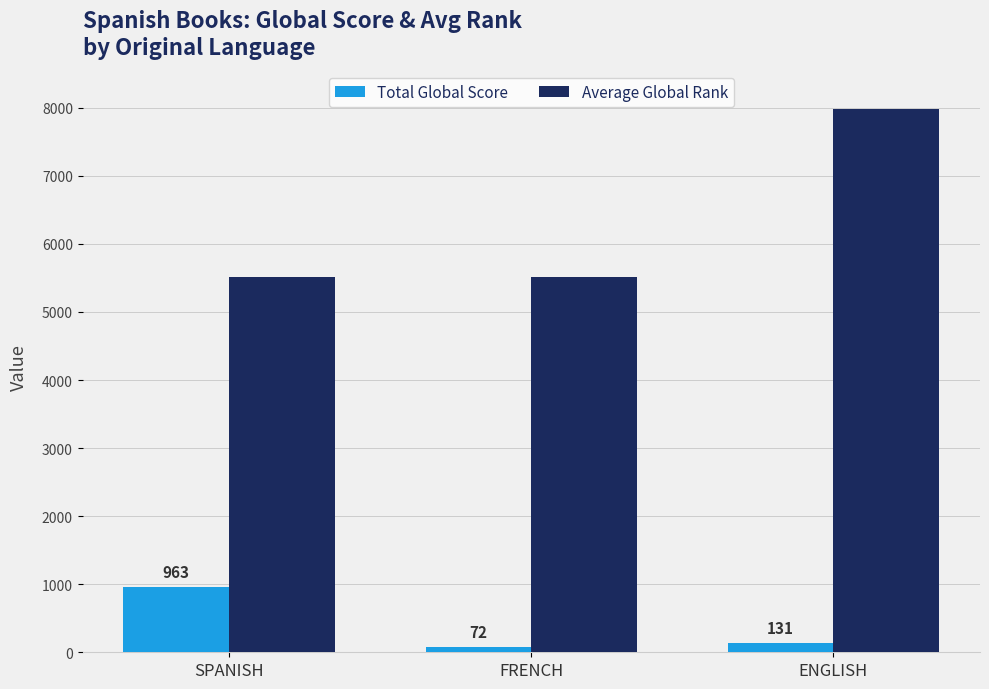

Is the value of Average Global Rank at ENGLISH greater than the value of Total Global Score at FRENCH?

Yes